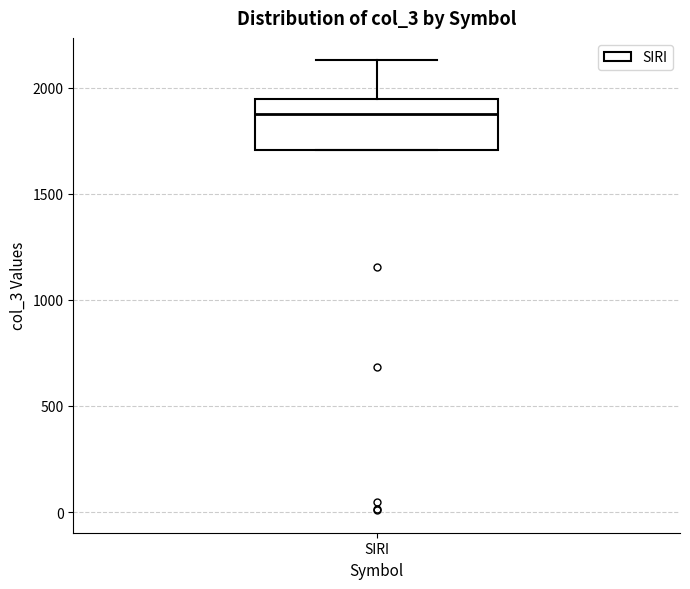

Where does the median line of the box for SIRI sit on the y-axis? The values are not printed on the chart, so give them approximately, as read against the axis.

1900